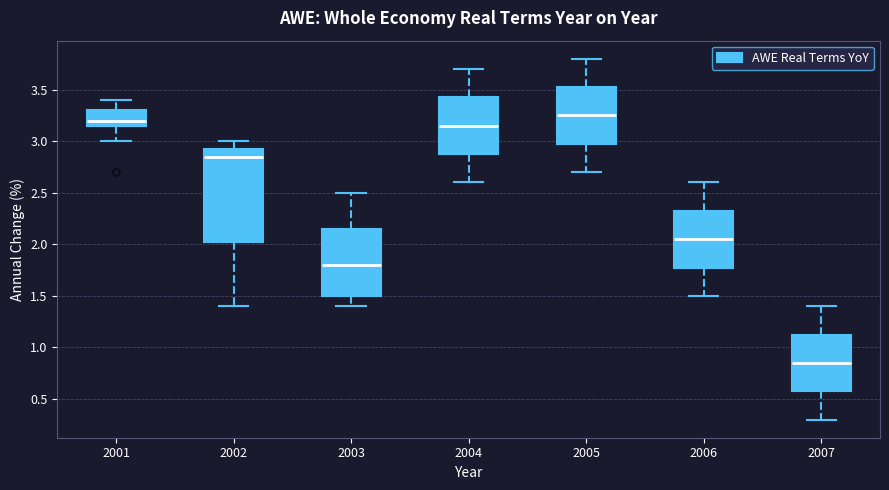

Reading left to right, read every box against the y-axis: the position of its median line, the range the box covers, and the ends of its whiskers. The values are not printed on the chart, so give them approximately, as read against the axis.

2001: median 3.20, box 3.15 to 3.30, whiskers 3.00 to 3.40
2002: median 2.85, box 2.05 to 2.95, whiskers 1.40 to 3.00
2003: median 1.80, box 1.50 to 2.15, whiskers 1.40 to 2.50
2004: median 3.15, box 2.90 to 3.45, whiskers 2.60 to 3.70
2005: median 3.25, box 3.00 to 3.55, whiskers 2.70 to 3.80
2006: median 2.05, box 1.80 to 2.35, whiskers 1.50 to 2.60
2007: median 0.85, box 0.60 to 1.15, whiskers 0.30 to 1.40